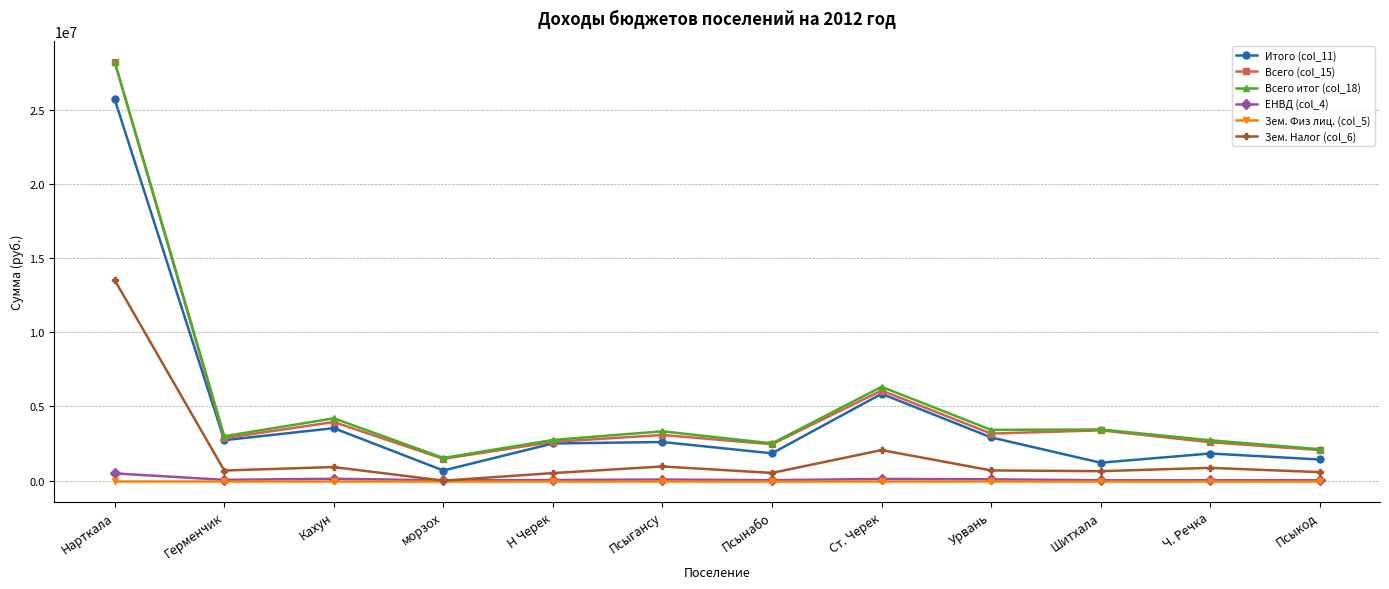

What is the difference between the Итого (col_11) values at Ст. Черек and Герменчик?

3127095